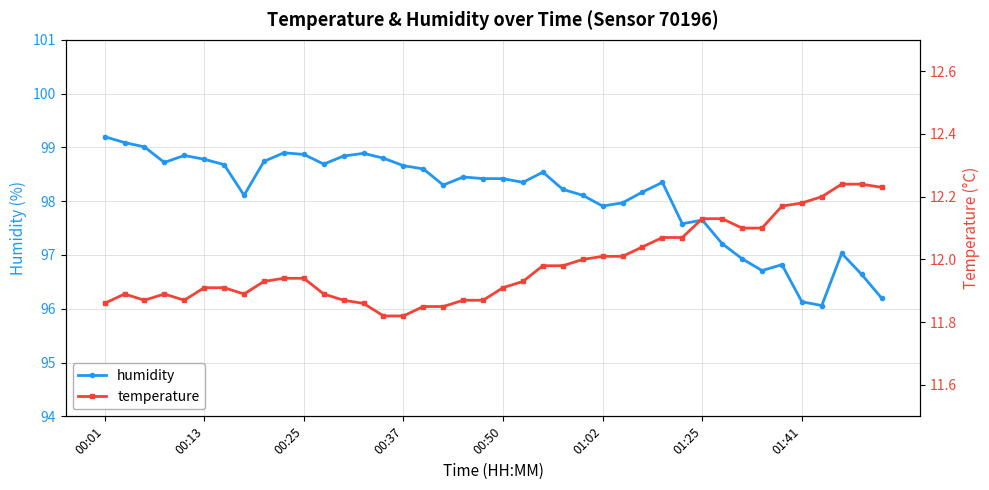

Reading right to left, transcribe all the data shown in this chart.

humidity: 96.2	96.6	97.0	96.1	96.1	96.8	96.7	96.9	97.2	97.7	97.6	98.3	98.2	98.0	97.9	98.1	98.2	98.5	98.3	98.4	98.4	98.5	98.3	98.6	98.7	98.8	98.9	98.8	98.7	98.9	98.9	98.7	98.1	98.7	98.8	98.8	98.7	99.0	99.1	99.2
temperature: 12.2	12.2	12.2	12.2	12.2	12.2	12.1	12.1	12.1	12.1	12.1	12.1	12.0	12.0	12.0	12.0	12.0	12.0	11.9	11.9	11.9	11.9	11.8	11.8	11.8	11.8	11.9	11.9	11.9	11.9	11.9	11.9	11.9	11.9	11.9	11.9	11.9	11.9	11.9	11.9